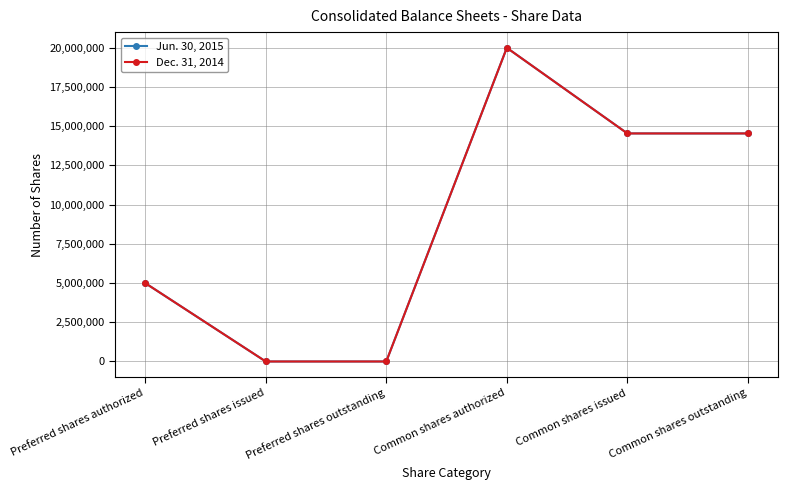

The value of Jun. 30, 2015 at Common shares outstanding is 25774585. True or false?

False